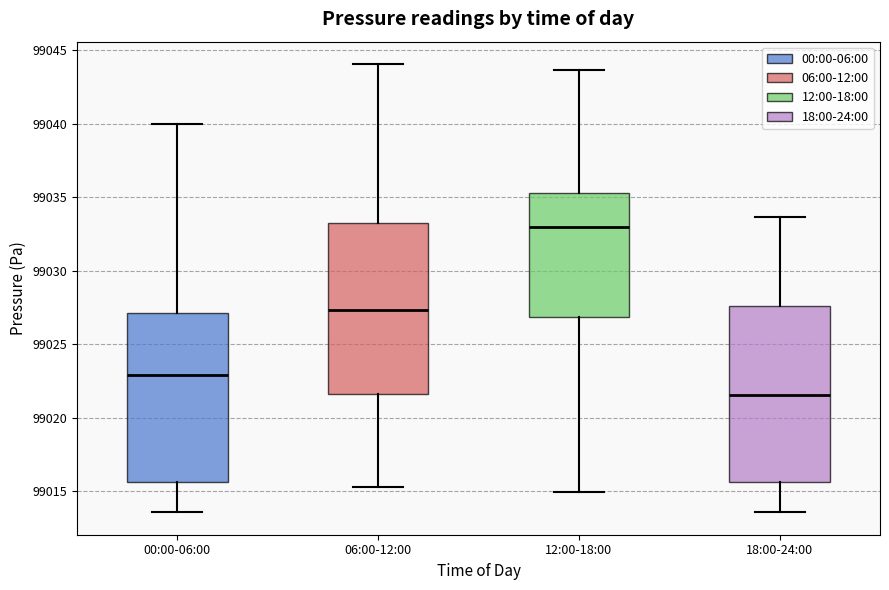

Which box's median line is the highest?

12:00-18:00